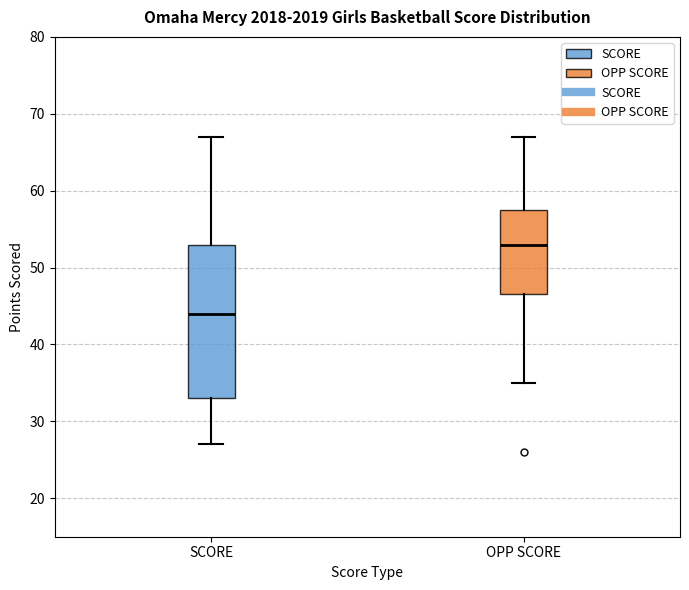

Which box has the highest median line?

OPP SCORE